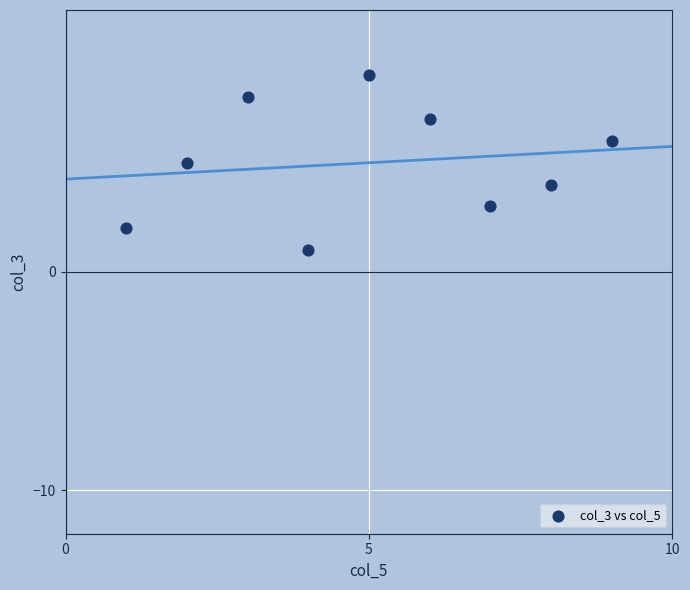

What is the average Y value?

5